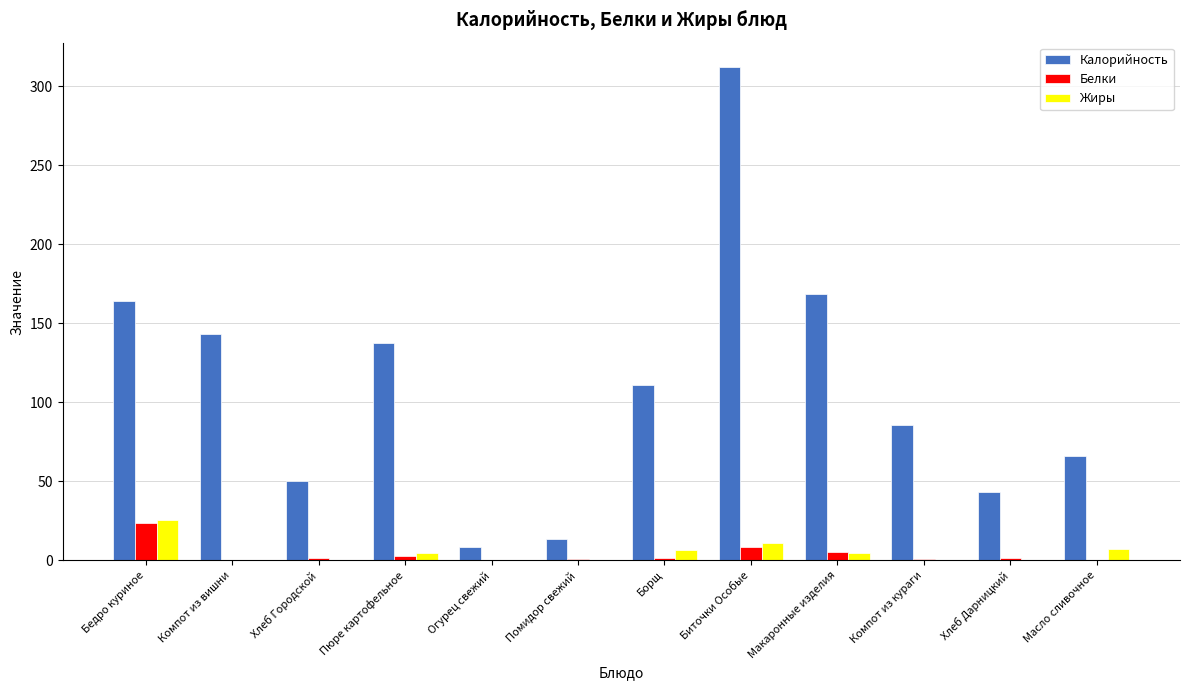

Which category has the highest value across all series?

Биточки Особые